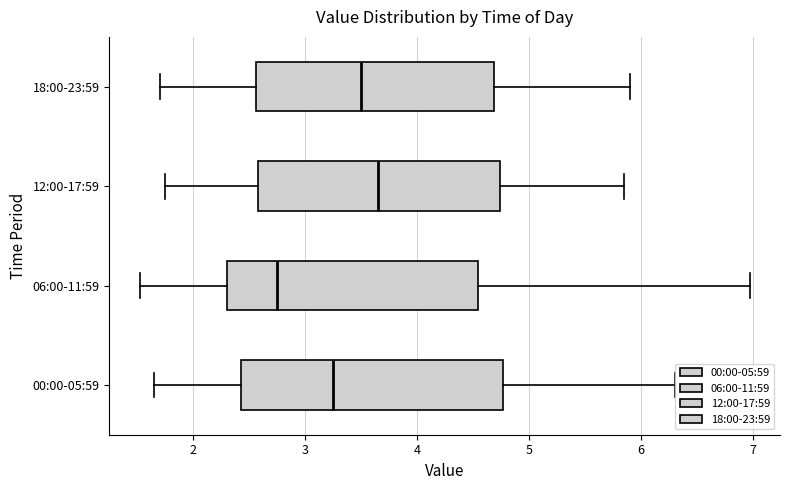

Which box's median line is the furthest to the left?

06:00-11:59